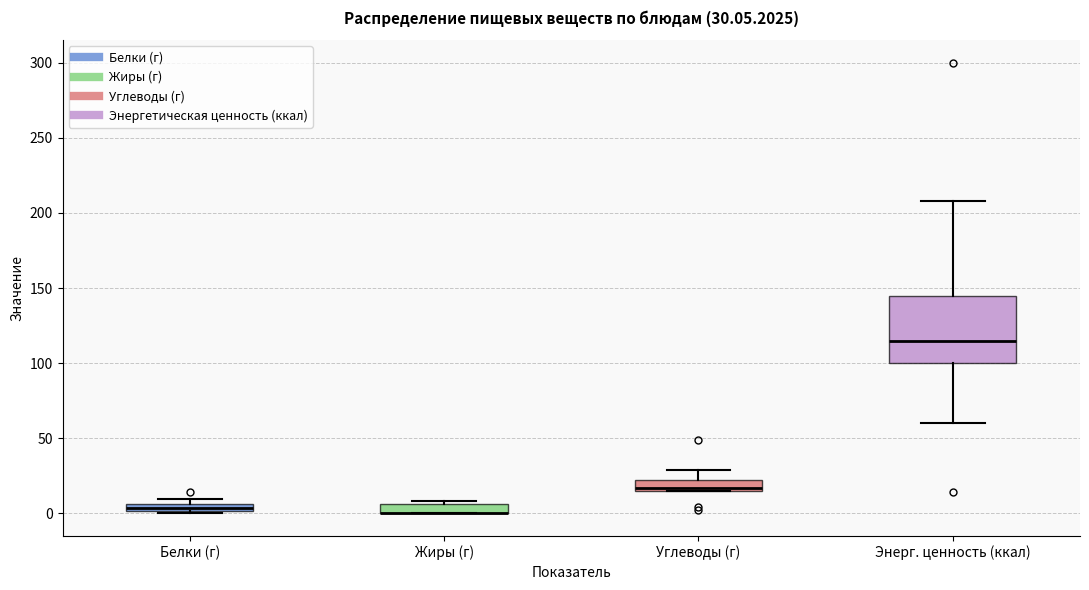

Comparing the boxes themselves (not the whiskers), which one is the tallest?

Энерг. ценность (ккал)